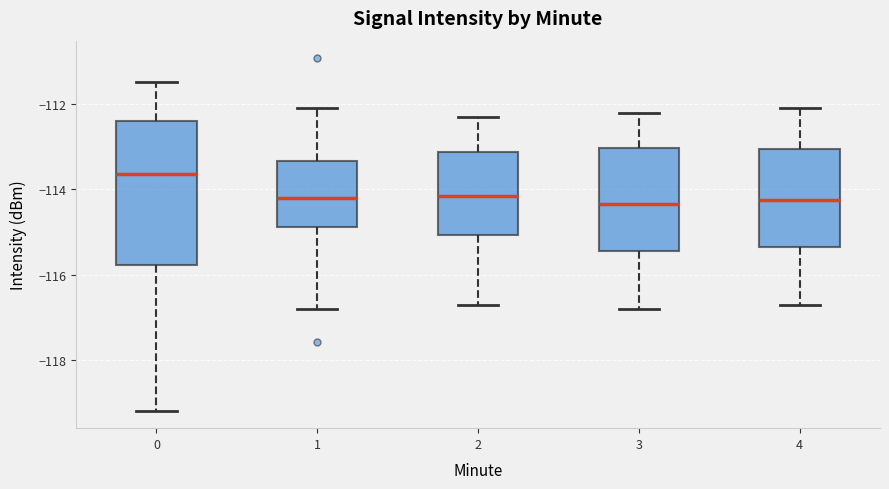

Which box is the tallest, from its lower edge to its upper edge?

0